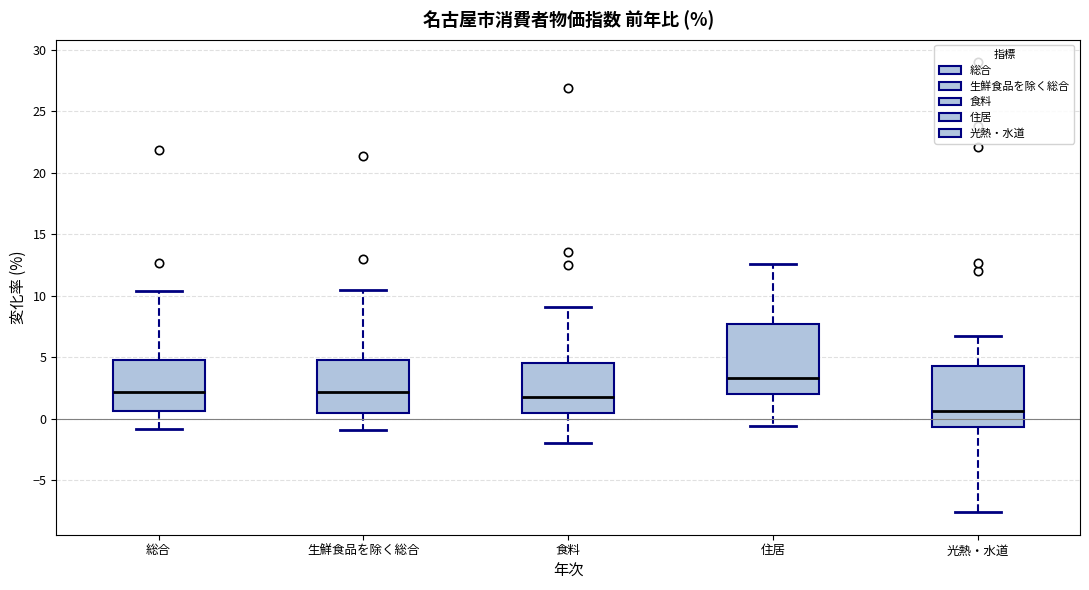

Reading left to right, transcribe this box plot: for each box, give where its median line is, the range the box spans, and where its two whiskers end, as read against the y-axis. The values are not printed on the chart, so give them approximately, as read against the axis.

総合: median 2.0, box 0.5 to 5.0, whiskers -1.0 to 10.5
生鮮食品を除く総合: median 2.0, box 0.5 to 5.0, whiskers -1.0 to 10.5
食料: median 2.0, box 0.5 to 4.5, whiskers -2.0 to 9.0
住居: median 3.5, box 2.0 to 7.5, whiskers -0.5 to 12.5
光熱・水道: median 0.5, box -0.5 to 4.5, whiskers -7.5 to 6.5